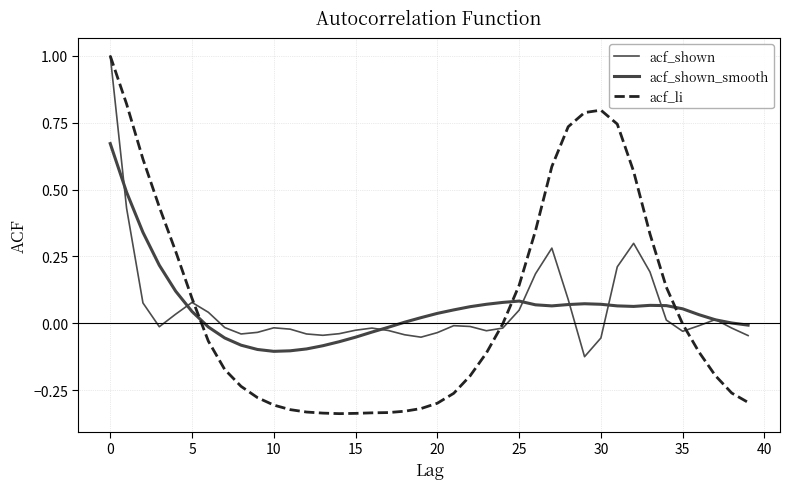

What is the maximum value shown in the chart?

1.0